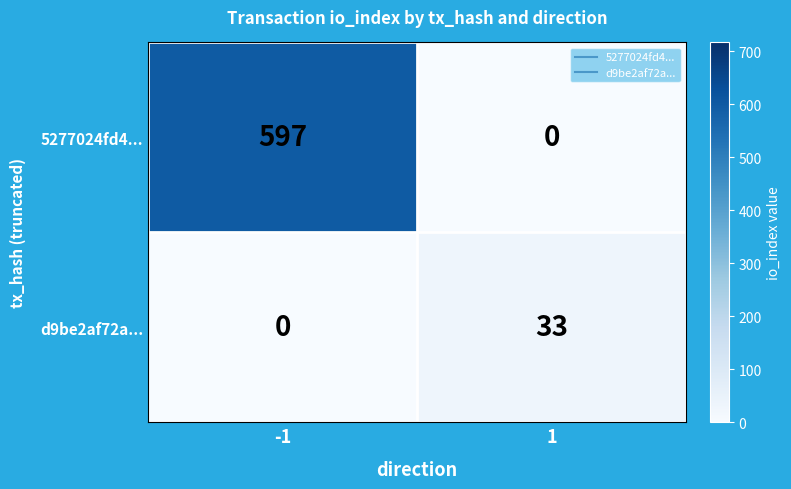

What value does the d9be2af72a... series have at 1, to the nearest 10?

30